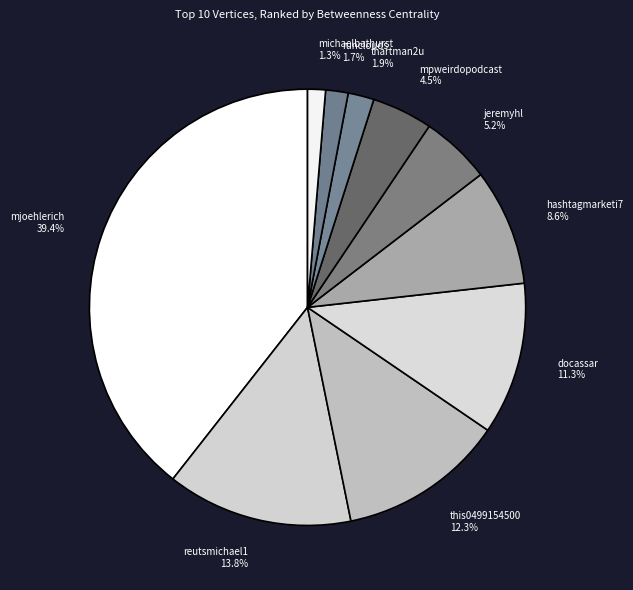

Between michaelbathurst and thartman2u, which is larger?

thartman2u